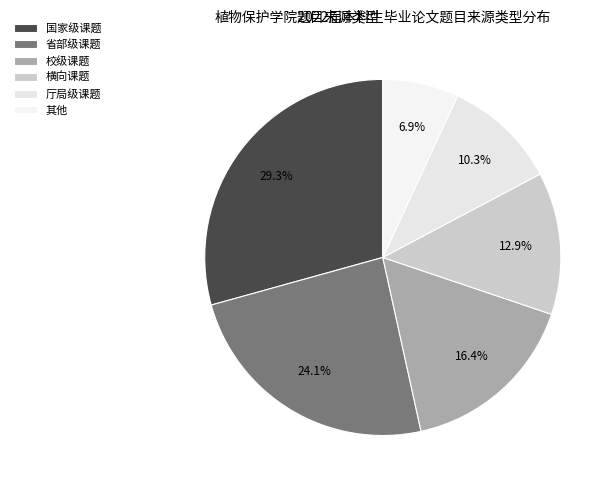

How many slices are in this pie chart?

6